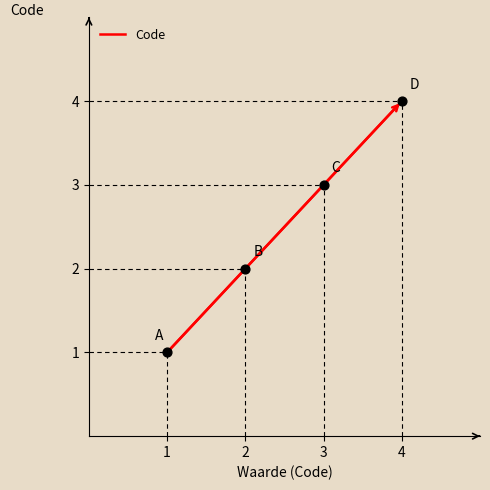

What is the ratio of the value at 3 to the value at 1?

3.0